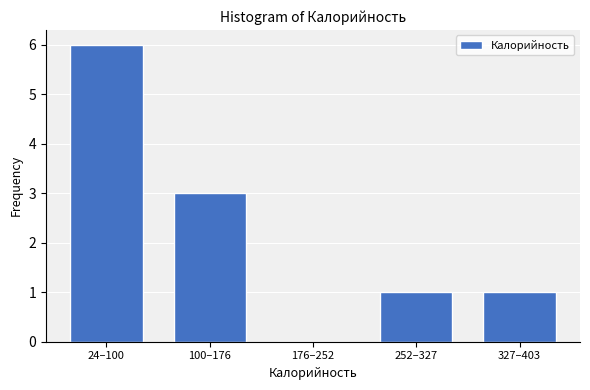

Reading right to left, what are all the values shown in this chart?

327–403=1	252–327=1	176–252=0	100–176=3	24–100=6